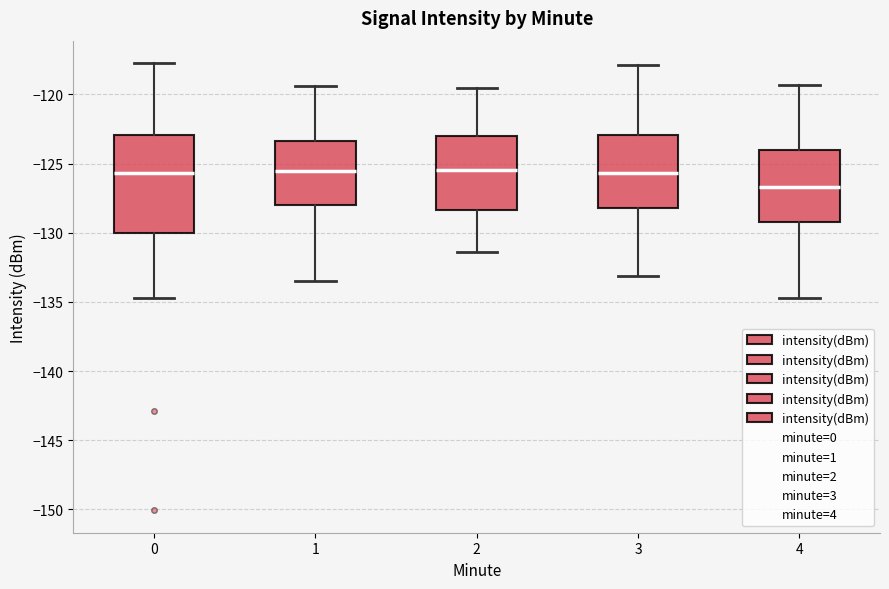

Reading left to right, read every box against the y-axis: the position of its median line, the range the box covers, and the ends of its whiskers. The values are not printed on the chart, so give them approximately, as read against the axis.

0: median -125.5, box -130.0 to -123.0, whiskers -134.5 to -117.5
1: median -125.5, box -128.0 to -123.5, whiskers -133.5 to -119.5
2: median -125.5, box -128.5 to -123.0, whiskers -131.5 to -119.5
3: median -125.5, box -128.0 to -123.0, whiskers -133.0 to -118.0
4: median -126.5, box -129.0 to -124.0, whiskers -134.5 to -119.5